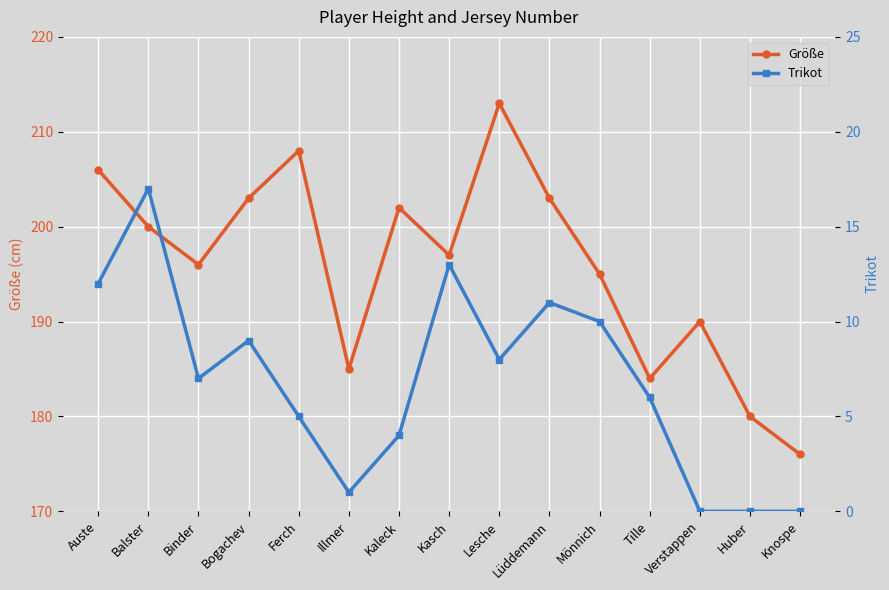

Which series changed the most between Ferch and Kasch?

Größe